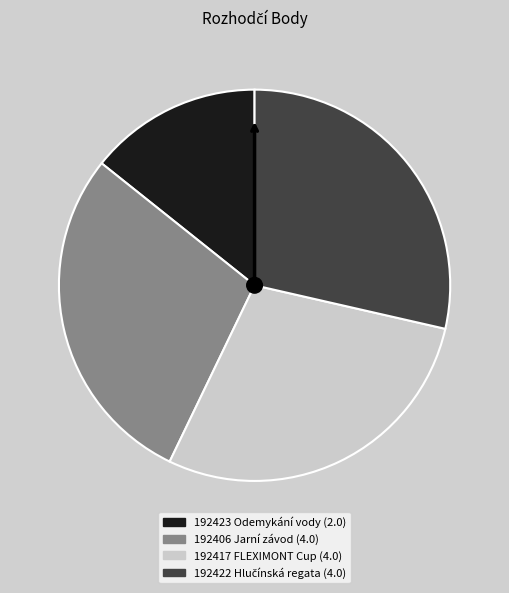

How many segments does this pie chart have?

4